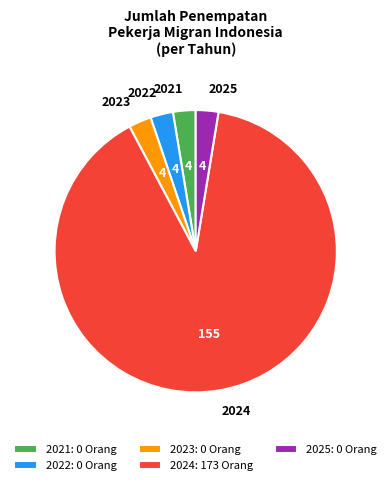

Combined, do 2024 and 2025 account for over 50%?

Yes